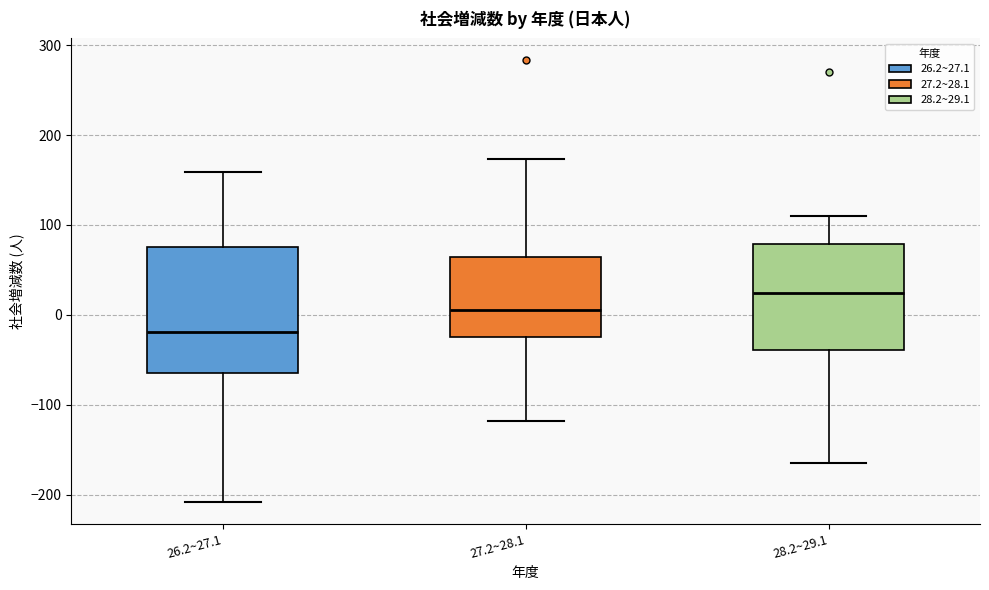

Comparing the boxes themselves (not the whiskers), which one is the tallest?

26.2~27.1